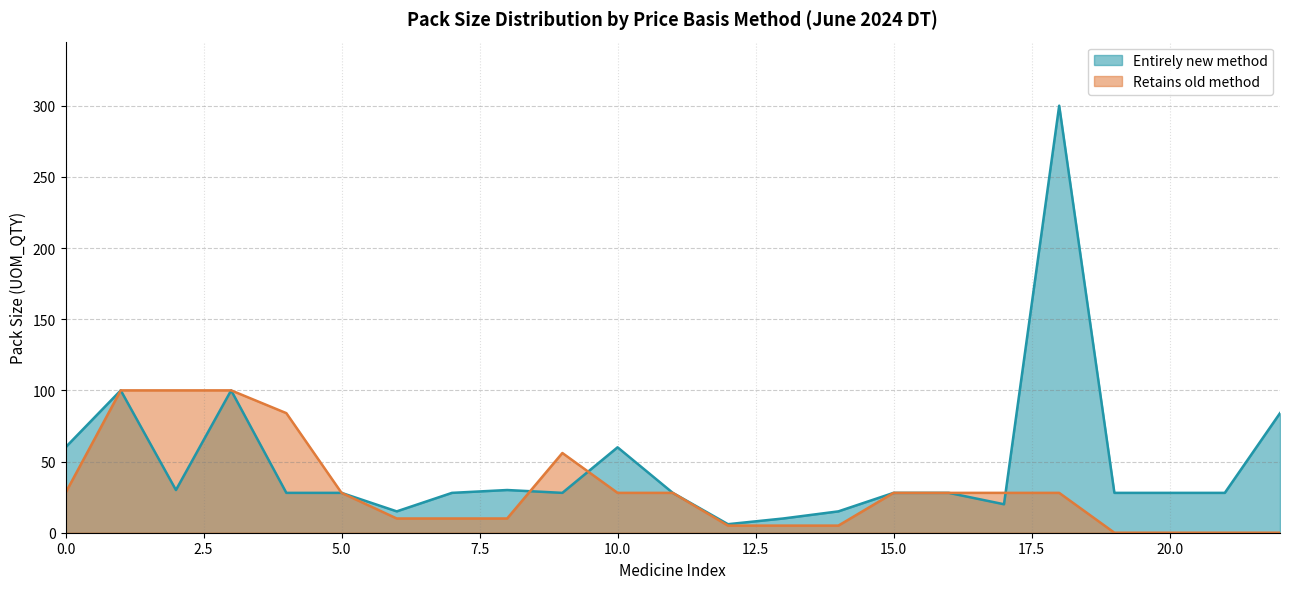

Rank the series by their average value, from highest to lowest.

Entirely new method, Retains old method